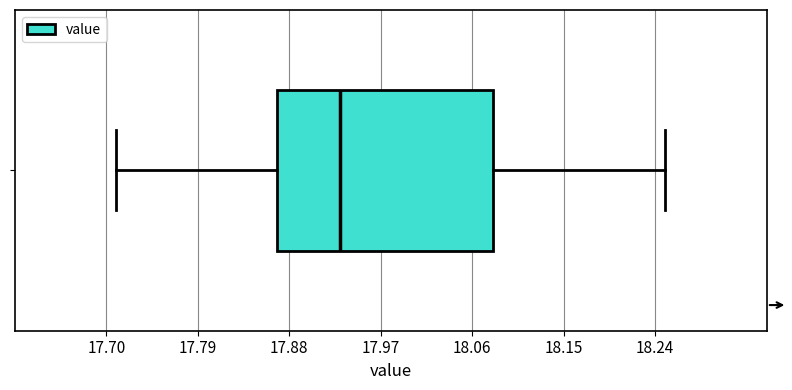

Where is the left edge of the box on the x-axis? The values are not printed on the chart, so give them approximately, as read against the axis.

17.87